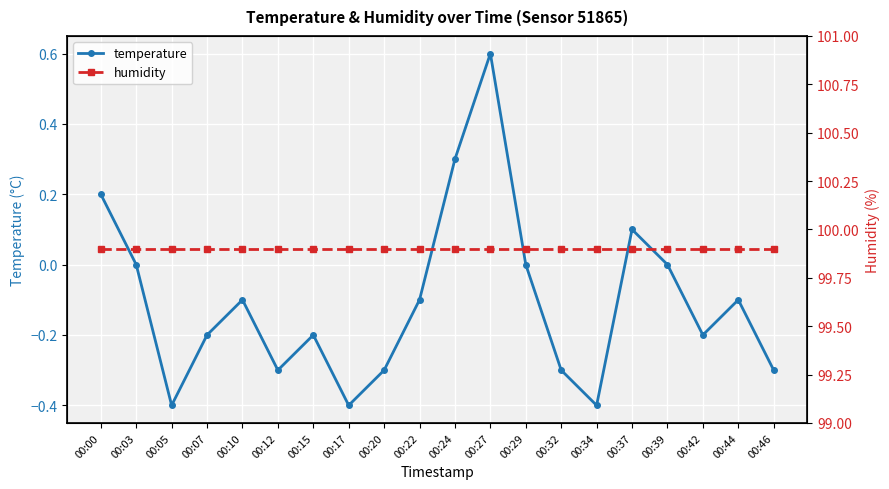

Is the value of temperature at 00:34 greater than the value of humidity at 00:32?

No